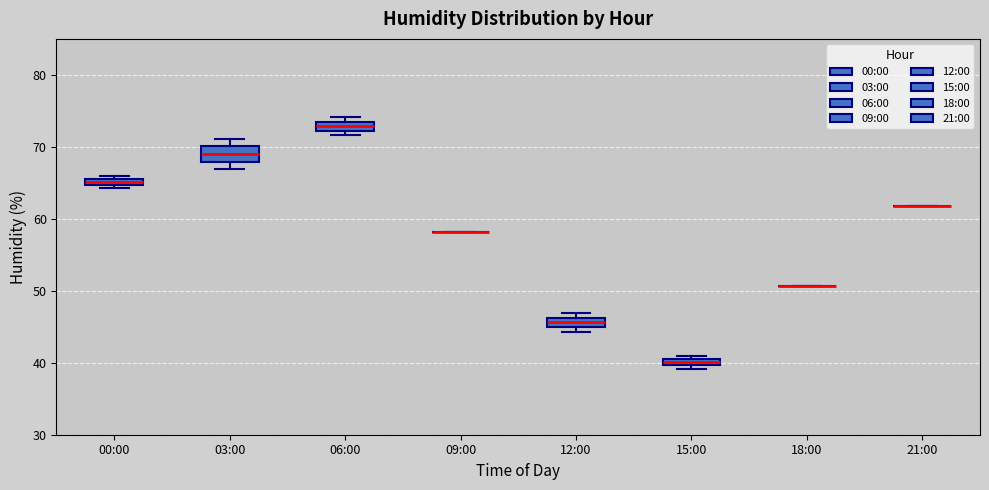

Where is the lower edge of the box for 03:00 on the y-axis? The values are not printed on the chart, so give them approximately, as read against the axis.

68